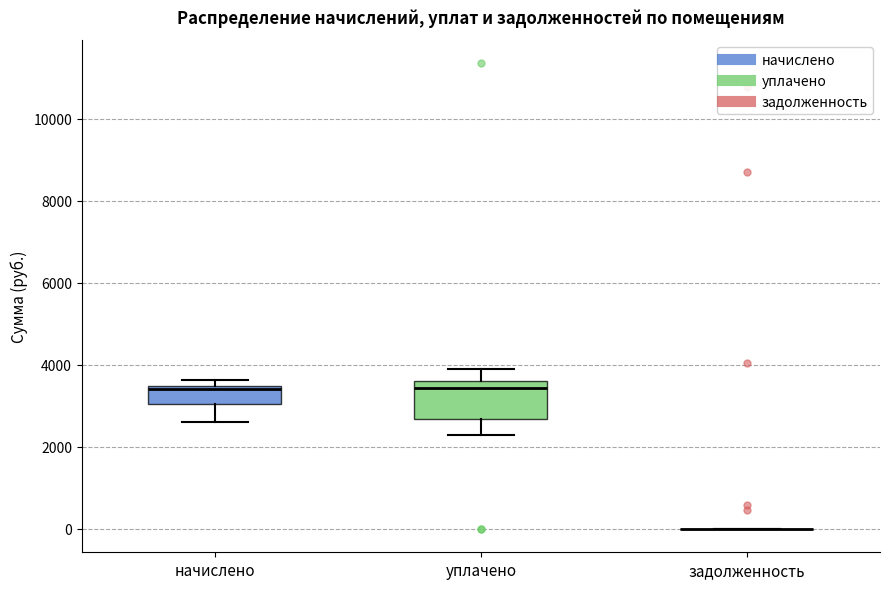

Reading left to right, transcribe this box plot: for each box, give where its median line is, the range the box spans, and where its two whiskers end, as read against the y-axis. The values are not printed on the chart, so give them approximately, as read against the axis.

начислено: median 3400 (just below the box's upper edge), box 3000 to 3400, whiskers 2600 to 3600
уплачено: median 3400, box 2600 to 3600, whiskers 2400 to 4000
задолженность: box collapsed to a line at 0, whiskers 0 to 0